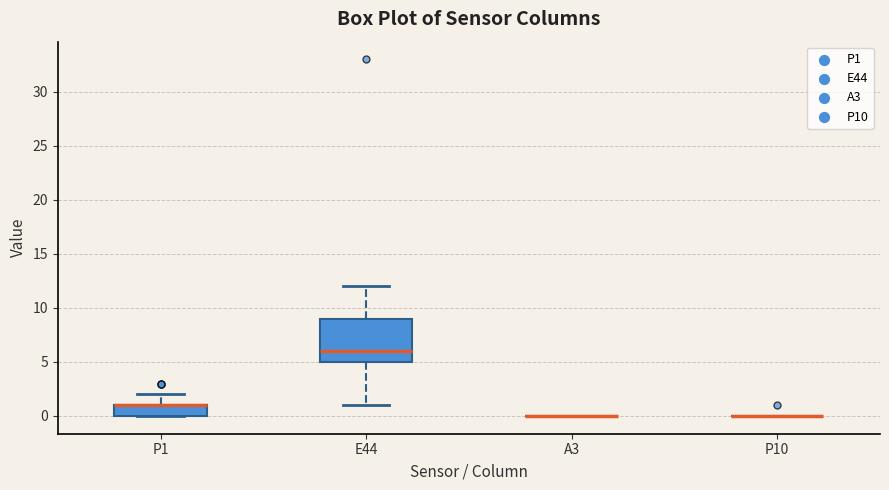

Reading left to right, transcribe this box plot: for each box, give where its median line is, the range the box spans, and where its two whiskers end, as read against the y-axis. The values are not printed on the chart, so give them approximately, as read against the axis.

P1: median 1 (drawn on the box's upper edge), box 0 to 1, whiskers 0 to 2
E44: median 6, box 5 to 9, whiskers 1 to 12
A3: box collapsed to a line at 0, whiskers 0 to 0
P10: box collapsed to a line at 0, whiskers 0 to 0